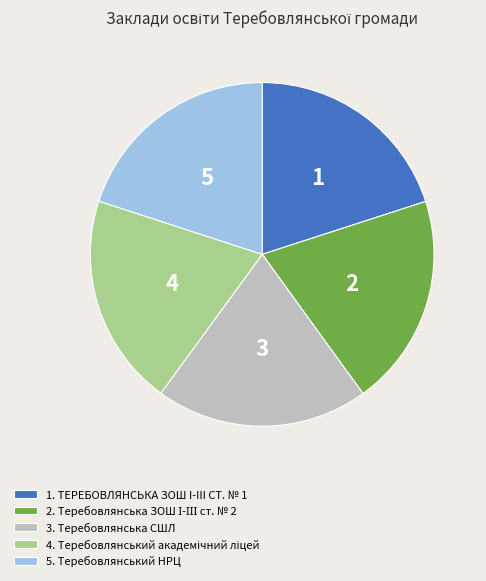

Do 5. Теребовлянський НРЦ and 1. ТЕРЕБОВЛЯНСЬКА ЗОШ I-III СТ. № 1 together represent more than half of the pie?

No